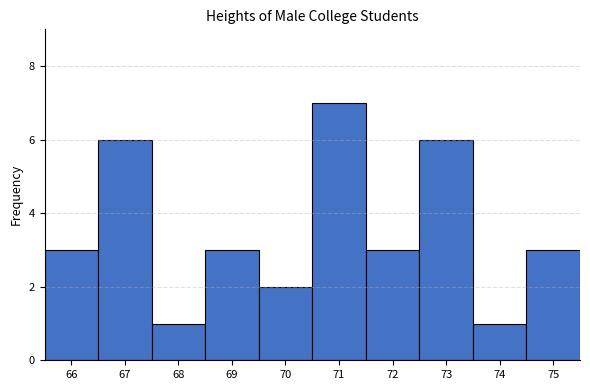

Reading left to right, list every bar in this chart as the range it spans on the x-axis followed by its height. The values are not printed on the chart, so give them approximately, as read against the axis.

65.5 to 66.5: 3
66.5 to 67.5: 6
67.5 to 68.5: 1
68.5 to 69.5: 3
69.5 to 70.5: 2
70.5 to 71.5: 7
71.5 to 72.5: 3
72.5 to 73.5: 6
73.5 to 74.5: 1
74.5 to 75.5: 3